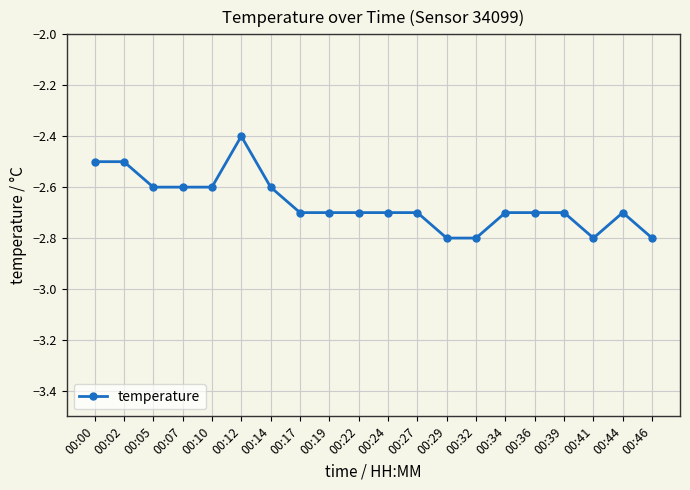

How many lines are shown in the chart?

1